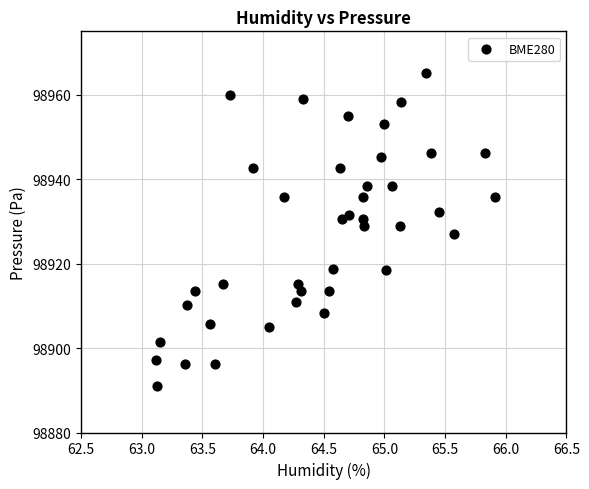

What is the range of Y values (max minus min)?

74.0